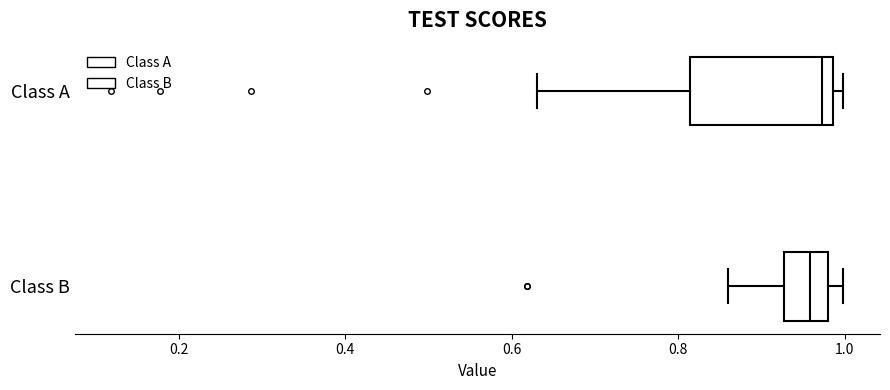

Where is the left edge of the box for Class A on the x-axis? The values are not printed on the chart, so give them approximately, as read against the axis.

0.82